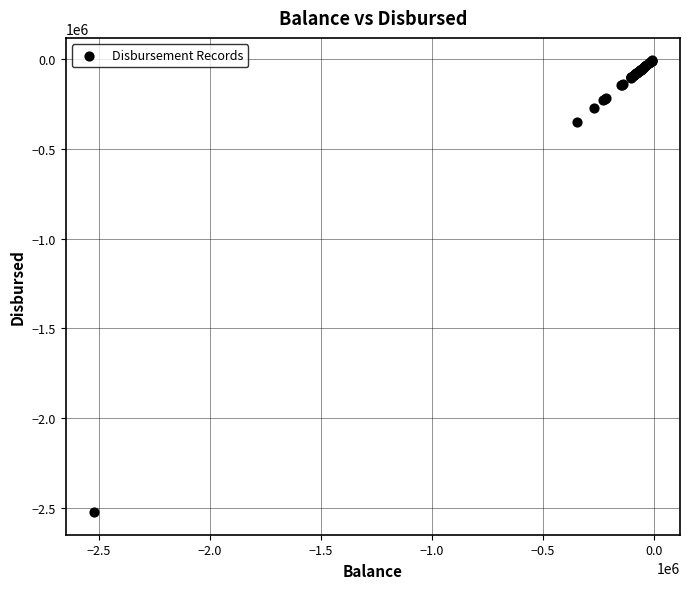

What Y value in the scatter plot is closest to -1265244?

-347957.7